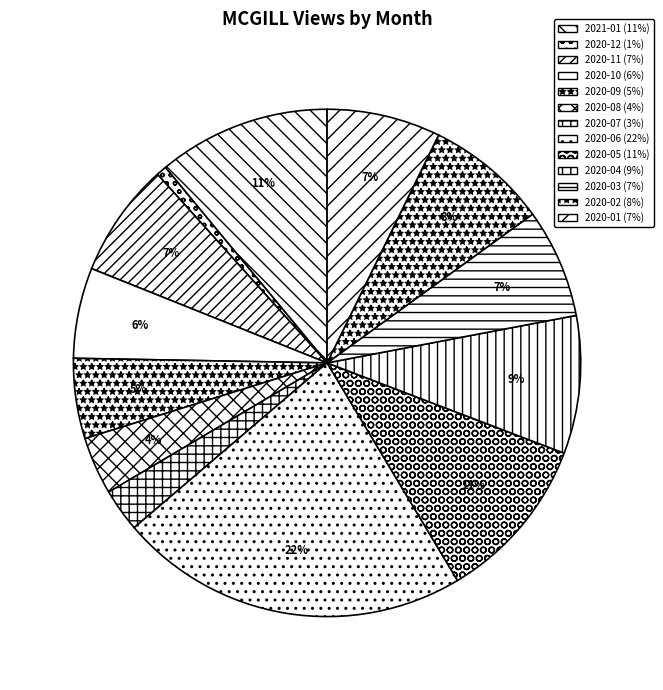

Which category has the biggest portion of the pie?

2020-06